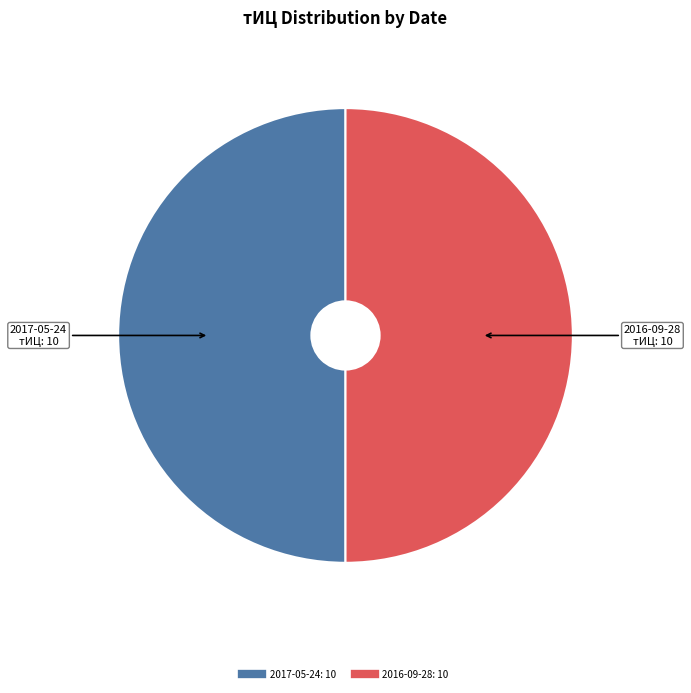

How many segments does this pie chart have?

2